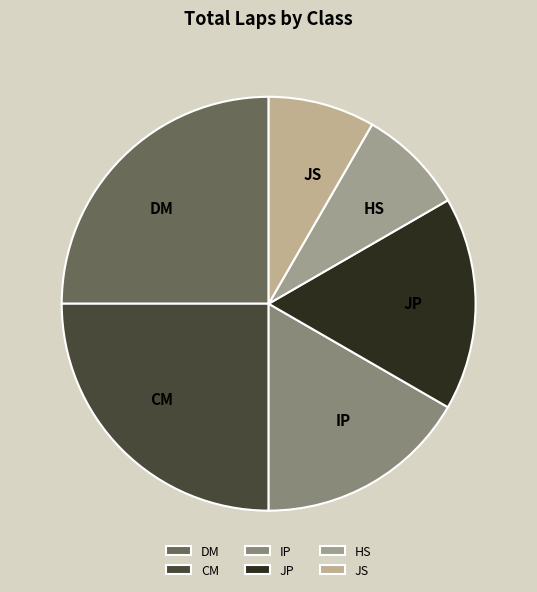

What is the ratio of the value at CM to the value at HS?

3.0